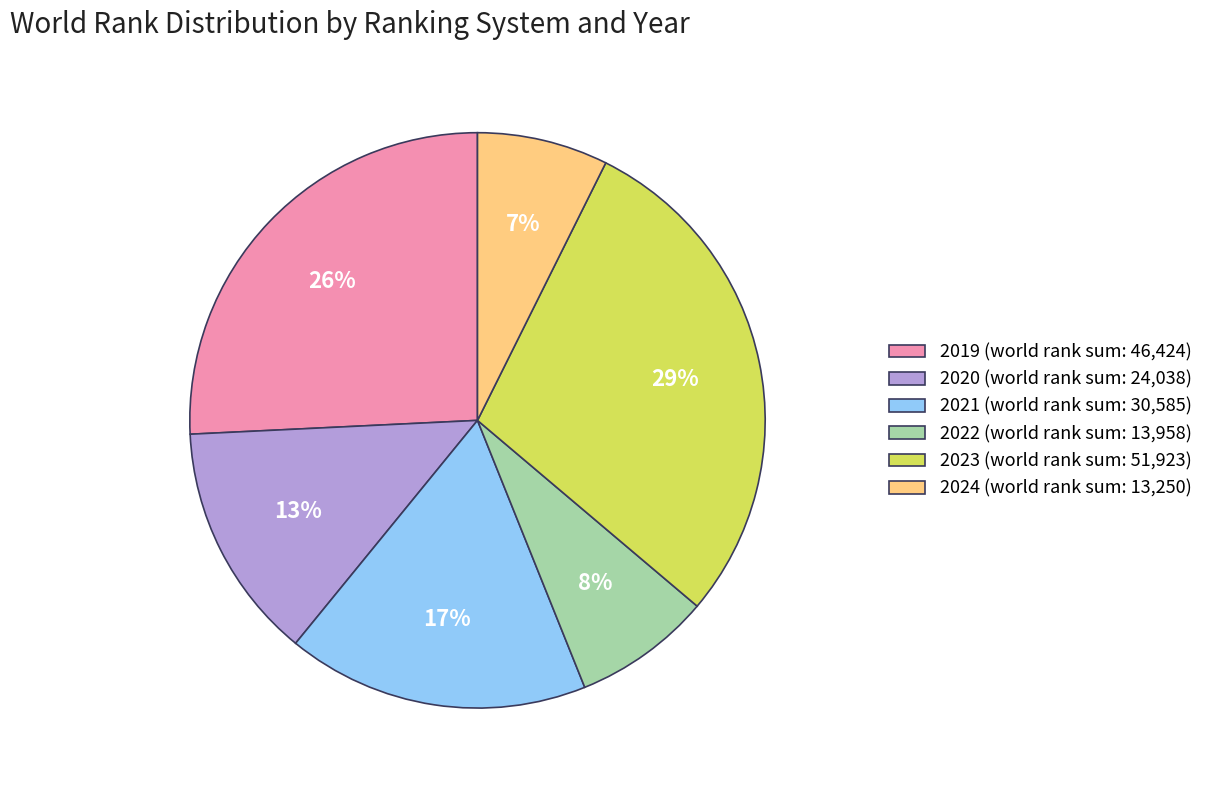

To the nearest percent, what is the average slice percentage?

17%